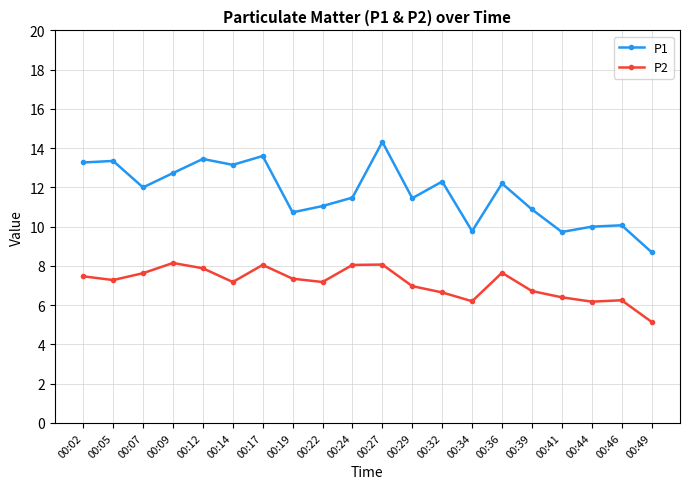

Which series has the largest total across all categories?

P1